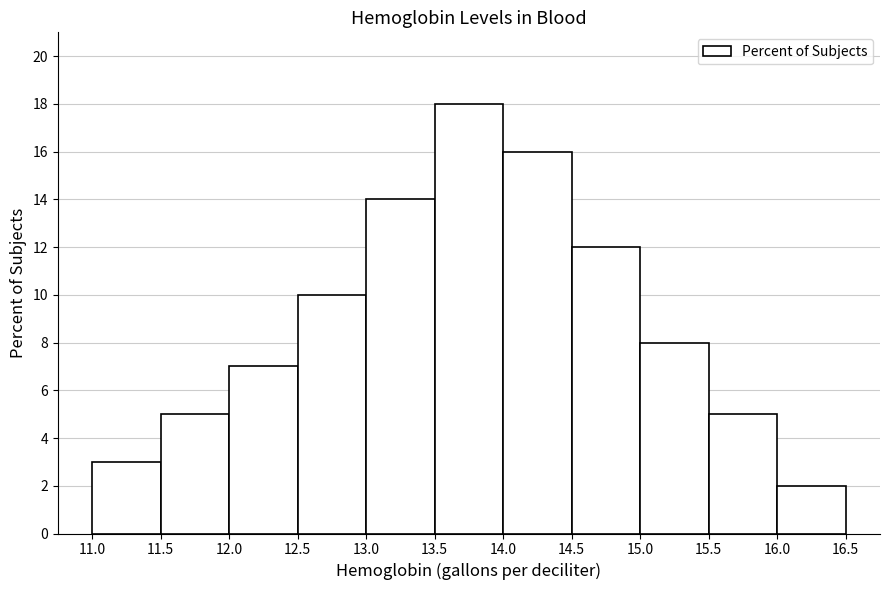

What is the height of the bar covering 16.0 to 16.5 on the x-axis? The values are not printed on the chart, so give them approximately, as read against the axis.

2